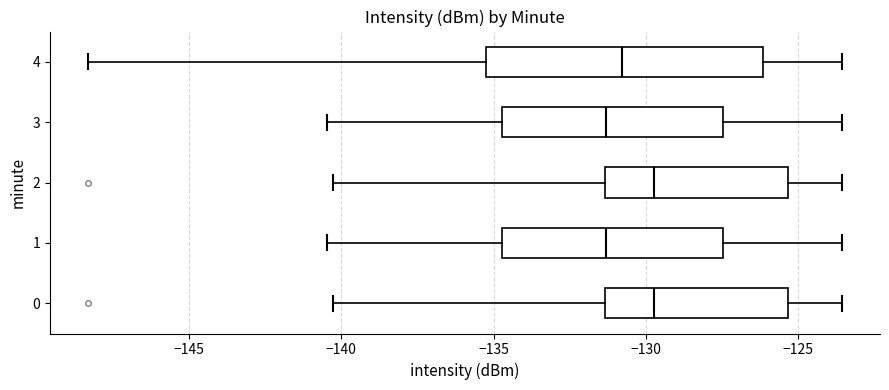

Reading bottom to top, read every box against the x-axis: the position of its median line, the range the box covers, and the ends of its whiskers. The values are not printed on the chart, so give them approximately, as read against the axis.

0: median -129.5, box -131.5 to -125.5, whiskers -140.5 to -123.5
1: median -131.5, box -134.5 to -127.5, whiskers -140.5 to -123.5
2: median -129.5, box -131.5 to -125.5, whiskers -140.5 to -123.5
3: median -131.5, box -134.5 to -127.5, whiskers -140.5 to -123.5
4: median -131.0, box -135.5 to -126.0, whiskers -148.5 to -123.5